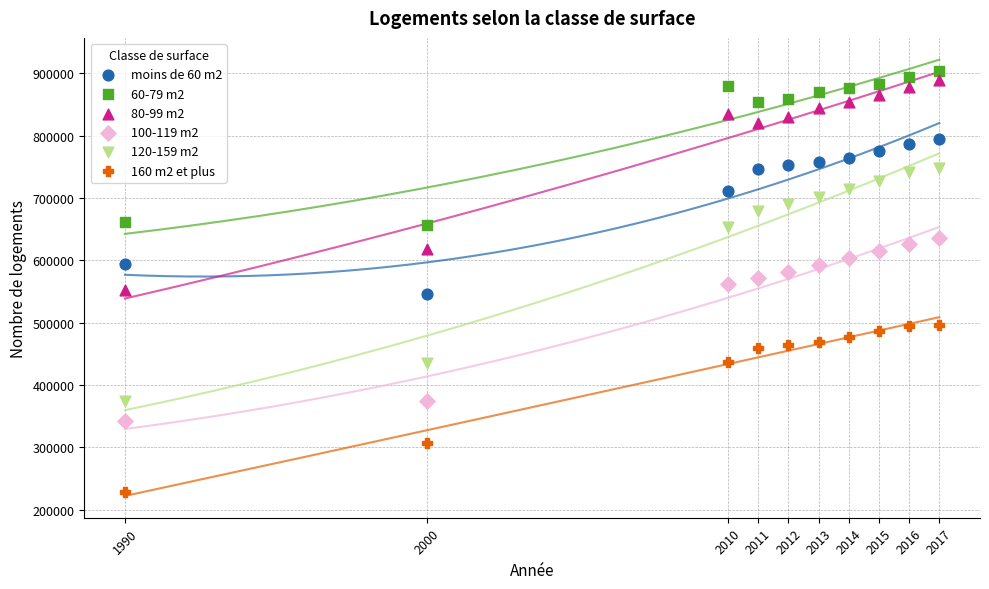

Which series reaches the minimum Y coordinate?

160 m2 et plus